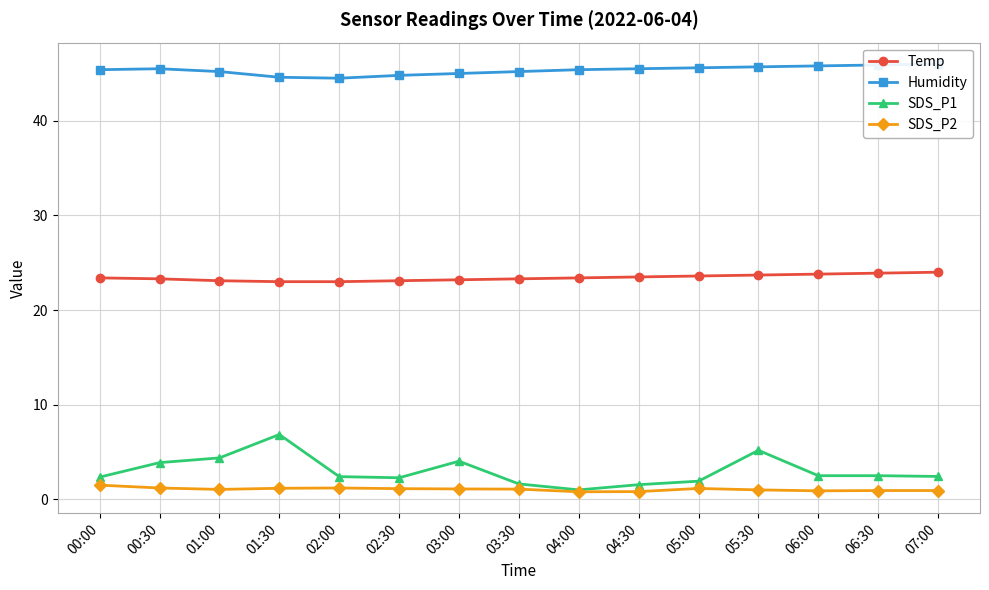

How many data points in Humidity are less than 45?

3